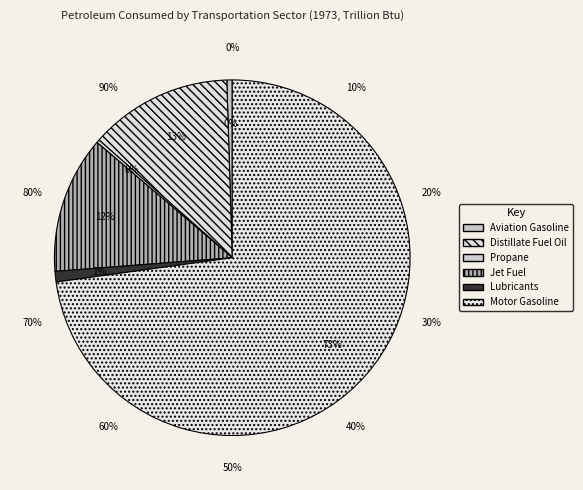

To the nearest percent, what is the combined percentage of Propane and Jet Fuel?

13%